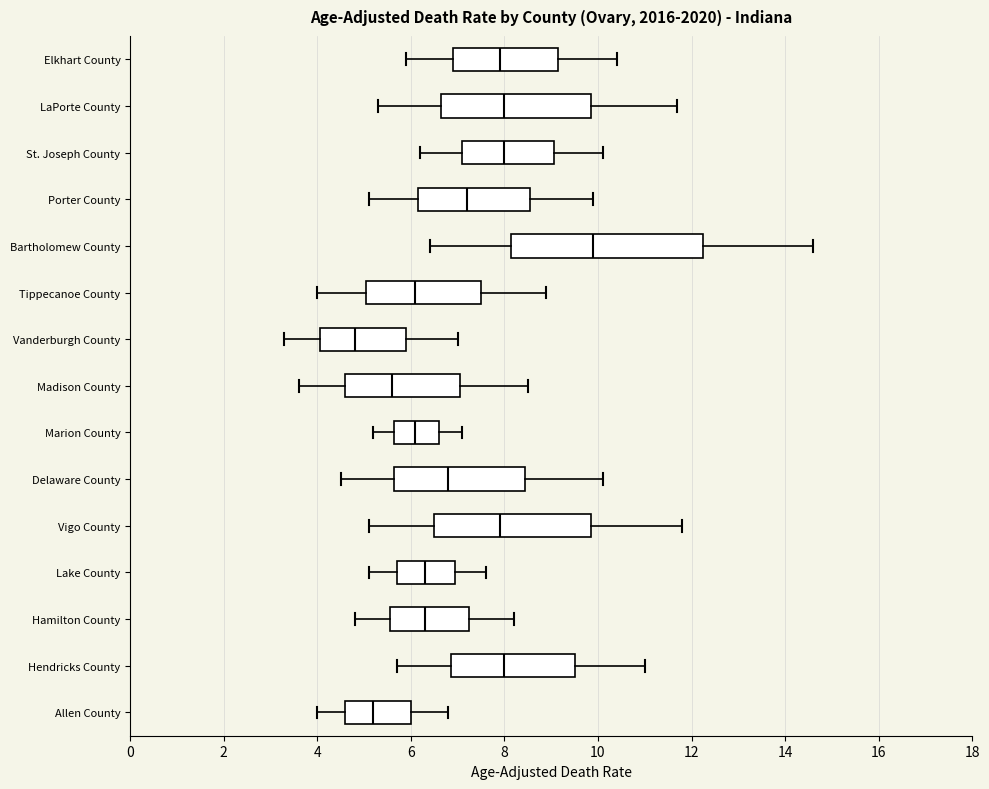

Reading bottom to top, read every box against the x-axis: the position of its median line, the range the box covers, and the ends of its whiskers. The values are not printed on the chart, so give them approximately, as read against the axis.

Allen County: median 5.2, box 4.6 to 6.0, whiskers 4.0 to 6.8
Hendricks County: median 8.0, box 6.8 to 9.6, whiskers 5.8 to 11.0
Hamilton County: median 6.4, box 5.6 to 7.2, whiskers 4.8 to 8.2
Lake County: median 6.4, box 5.8 to 7.0, whiskers 5.2 to 7.6
Vigo County: median 8.0, box 6.6 to 9.8, whiskers 5.2 to 11.8
Delaware County: median 6.8, box 5.6 to 8.4, whiskers 4.6 to 10.2
Marion County: median 6.2, box 5.6 to 6.6, whiskers 5.2 to 7.2
Madison County: median 5.6, box 4.6 to 7.0, whiskers 3.6 to 8.6
Vanderburgh County: median 4.8, box 4.0 to 6.0, whiskers 3.4 to 7.0
Tippecanoe County: median 6.2, box 5.0 to 7.6, whiskers 4.0 to 9.0
Bartholomew County: median 10.0, box 8.2 to 12.2, whiskers 6.4 to 14.6
Porter County: median 7.2, box 6.2 to 8.6, whiskers 5.2 to 10.0
St. Joseph County: median 8.0, box 7.2 to 9.0, whiskers 6.2 to 10.2
LaPorte County: median 8.0, box 6.6 to 9.8, whiskers 5.4 to 11.8
Elkhart County: median 8.0, box 7.0 to 9.2, whiskers 6.0 to 10.4